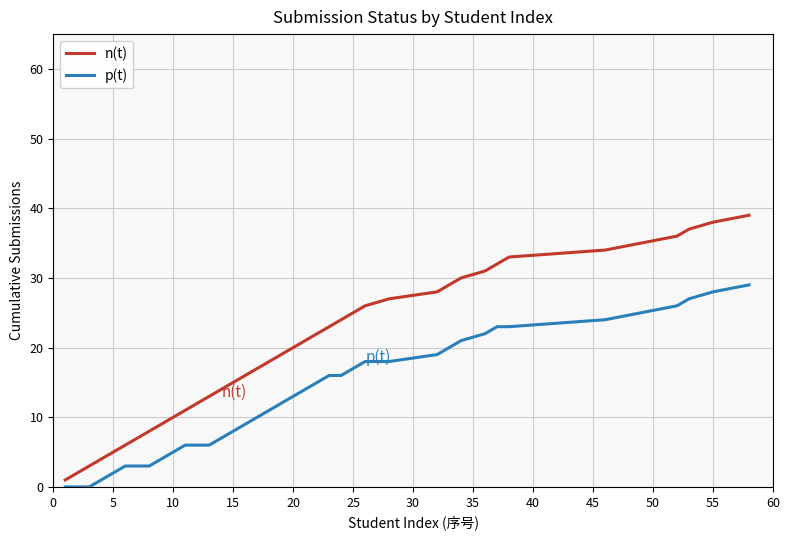

True or false: p(t) and n(t) cross at least once.

False